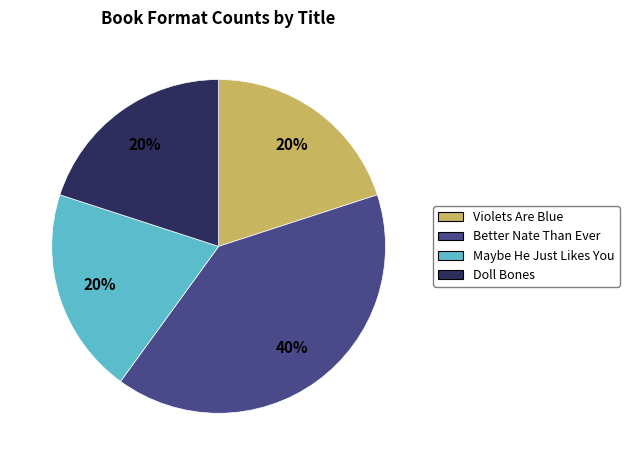

Approximately how many times larger is the value at Better Nate Than Ever compared to Maybe He Just Likes You?

2.0